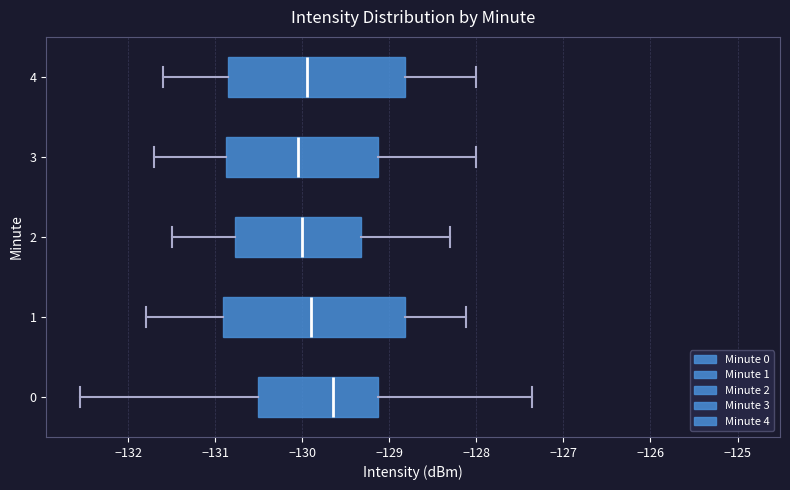

Reading bottom to top, transcribe this box plot: for each box, give where its median line is, the range the box spans, and where its two whiskers end, as read against the x-axis. The values are not printed on the chart, so give them approximately, as read against the axis.

0: median -129.7, box -130.5 to -129.1, whiskers -132.6 to -127.4
1: median -129.9, box -130.9 to -128.8, whiskers -131.8 to -128.1
2: median -130.0, box -130.8 to -129.3, whiskers -131.5 to -128.3
3: median -130.0, box -130.9 to -129.1, whiskers -131.7 to -128.0
4: median -129.9, box -130.8 to -128.8, whiskers -131.6 to -128.0